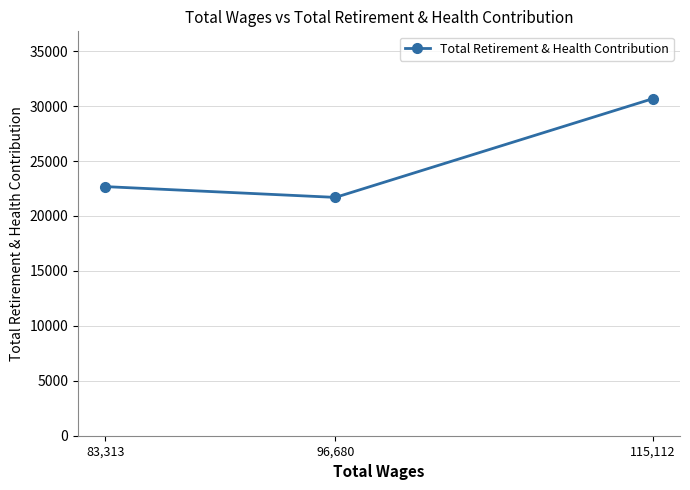

List the labels in order of value, smallest first.

96,680, 83,313, 115,112